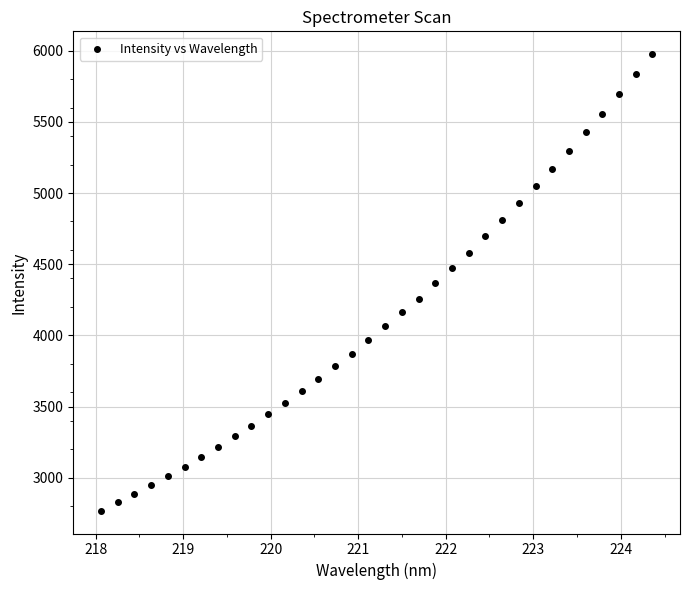

What is the range of X values (max minus min)?

6.3